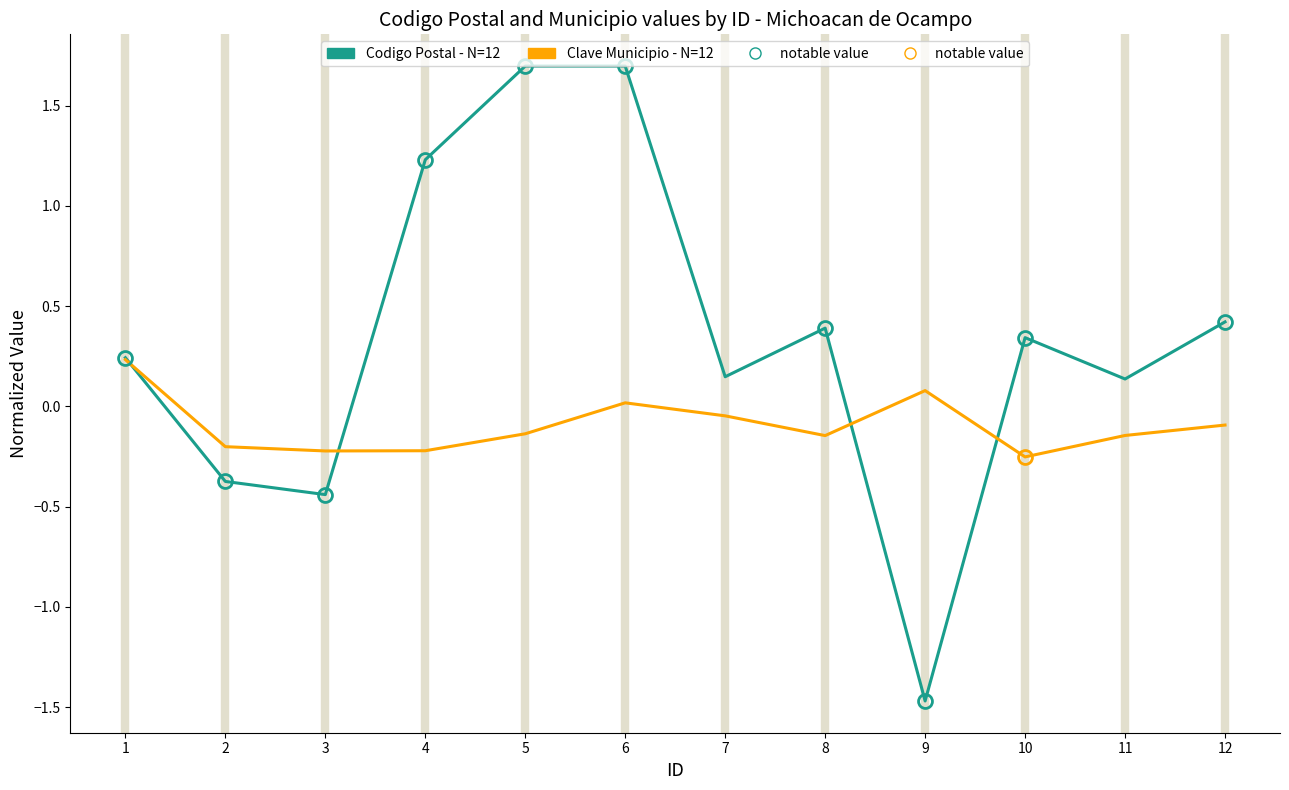

What is the spread (max minus min) of values at 4?

1.5